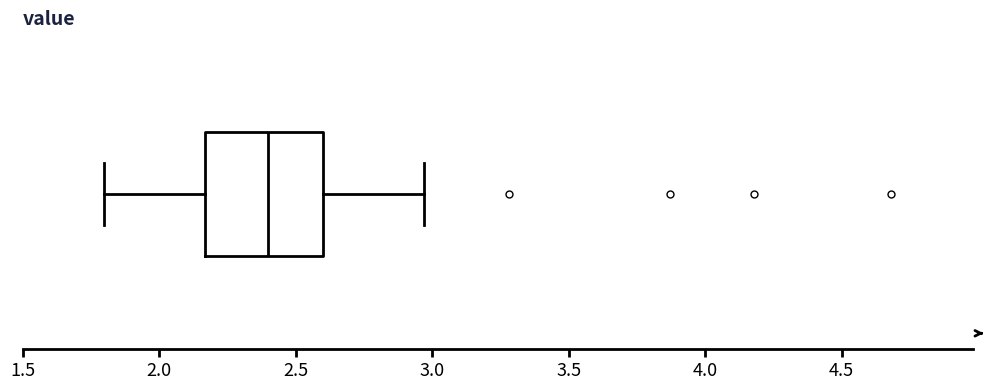

Transcribe this box plot: give where the median line is, the range the box spans, and where the two whiskers end, as read against the x-axis. The values are not printed on the chart, so give them approximately, as read against the axis.

median 2.40, box 2.15 to 2.60, whiskers 1.80 to 2.95